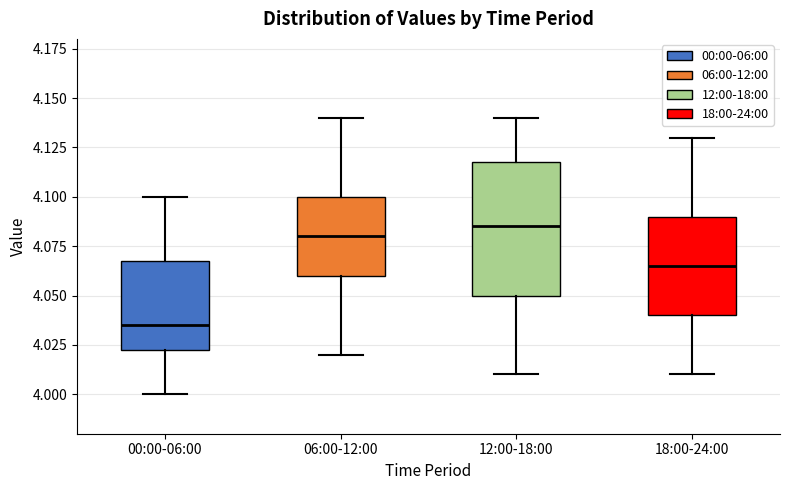

Comparing the boxes themselves (not the whiskers), which one is the tallest?

12:00-18:00